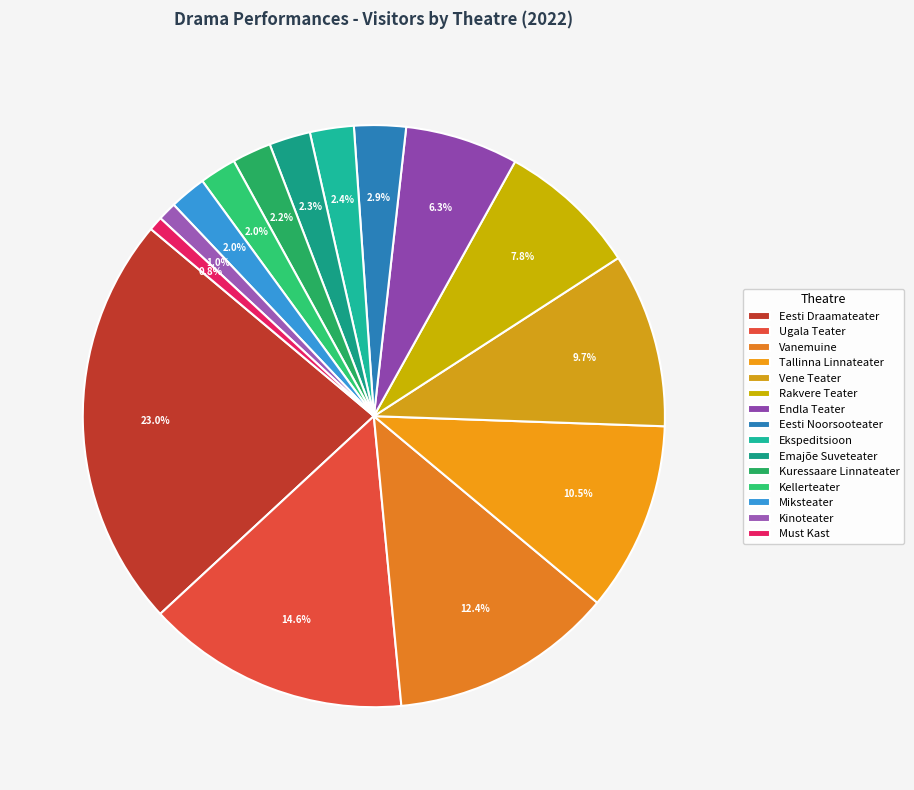

Rank the categories by value from highest to lowest.

Eesti Draamateater, Ugala Teater, Vanemuine, Tallinna Linnateater, Vene Teater, Rakvere Teater, Endla Teater, Eesti Noorsooteater, Ekspeditsioon, Emajõe Suveteater, Kuressaare Linnateater, Kellerteater, Miksteater, Kinoteater, Must Kast